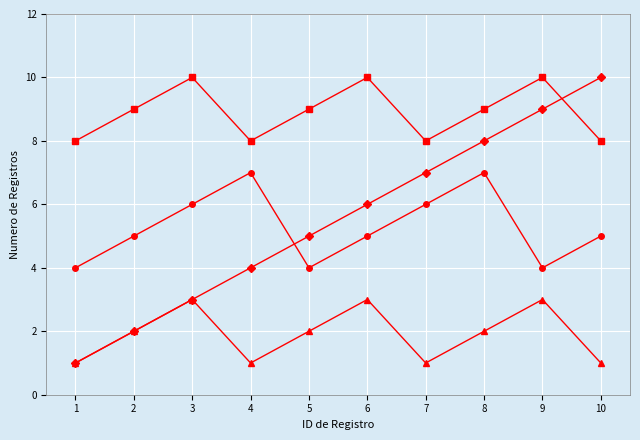

What is the maximum value shown in the chart?

10